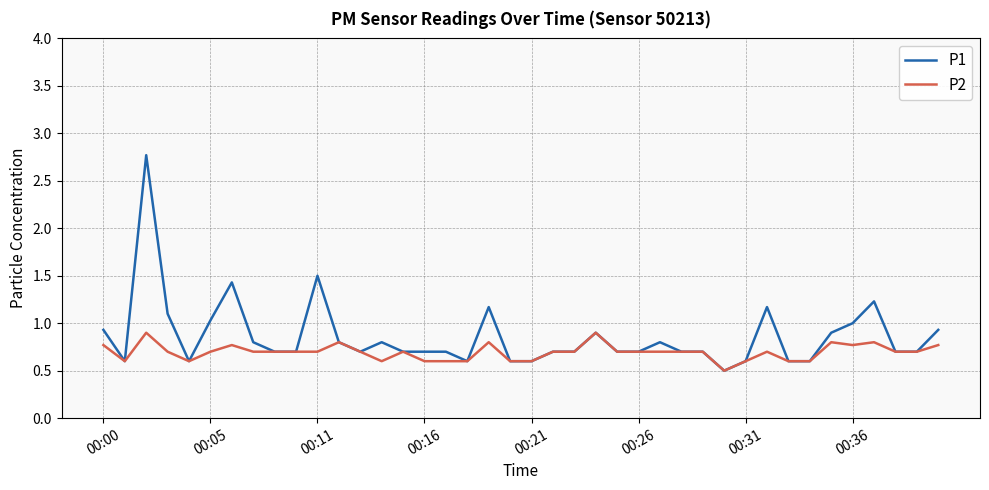

List the series in order of their peak value, lowest first.

P2, P1